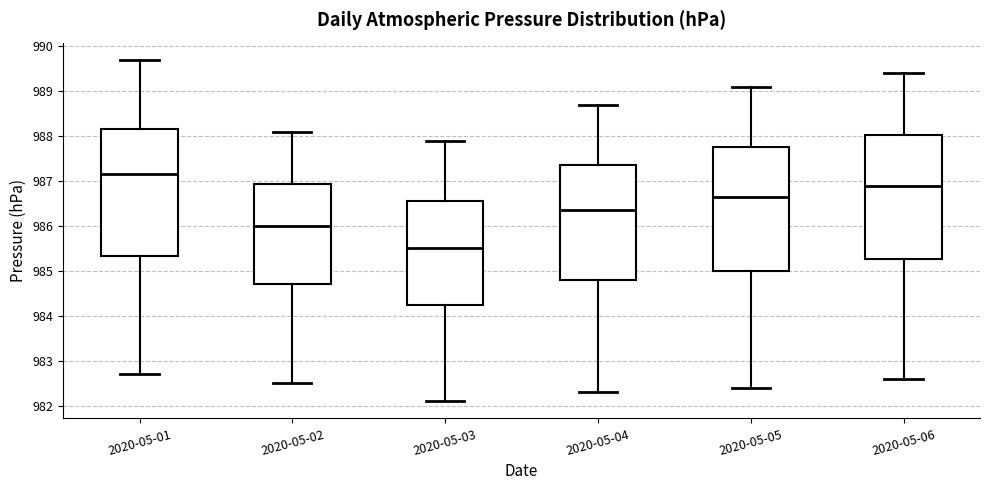

Reading left to right, transcribe this box plot: for each box, give where its median line is, the range the box spans, and where its two whiskers end, as read against the y-axis. The values are not printed on the chart, so give them approximately, as read against the axis.

2020-05-01: median 987.2, box 985.3 to 988.2, whiskers 982.7 to 989.7
2020-05-02: median 986.0, box 984.7 to 986.9, whiskers 982.5 to 988.1
2020-05-03: median 985.5, box 984.3 to 986.6, whiskers 982.1 to 987.9
2020-05-04: median 986.4, box 984.8 to 987.4, whiskers 982.3 to 988.7
2020-05-05: median 986.7, box 985.0 to 987.8, whiskers 982.4 to 989.1
2020-05-06: median 986.9, box 985.3 to 988.0, whiskers 982.6 to 989.4